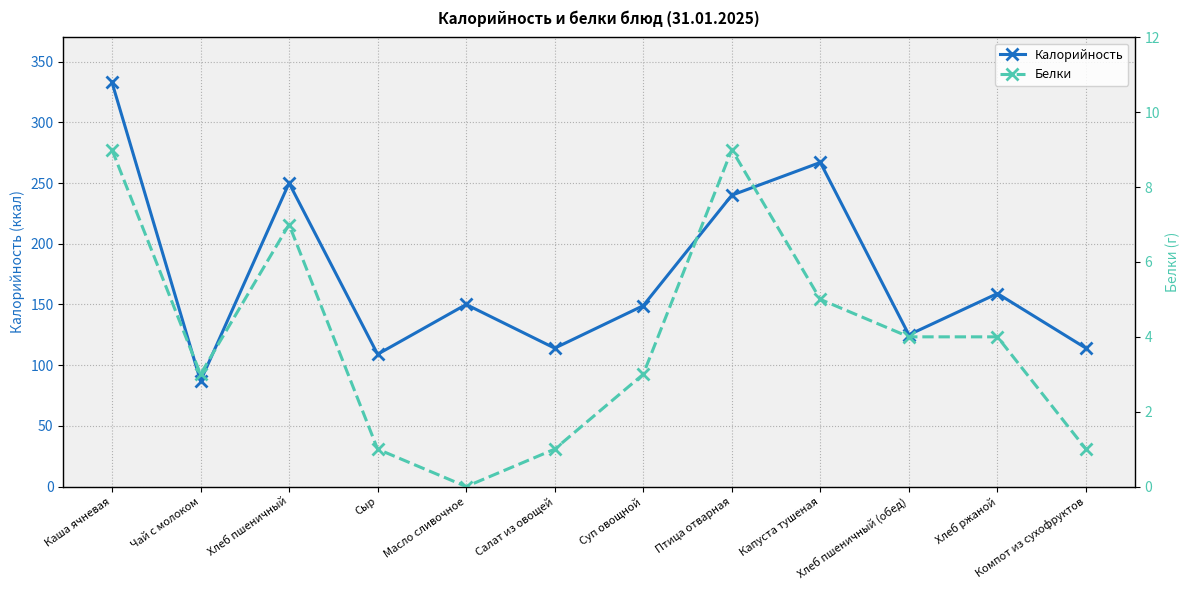

How many values in Белки are above zero?

11